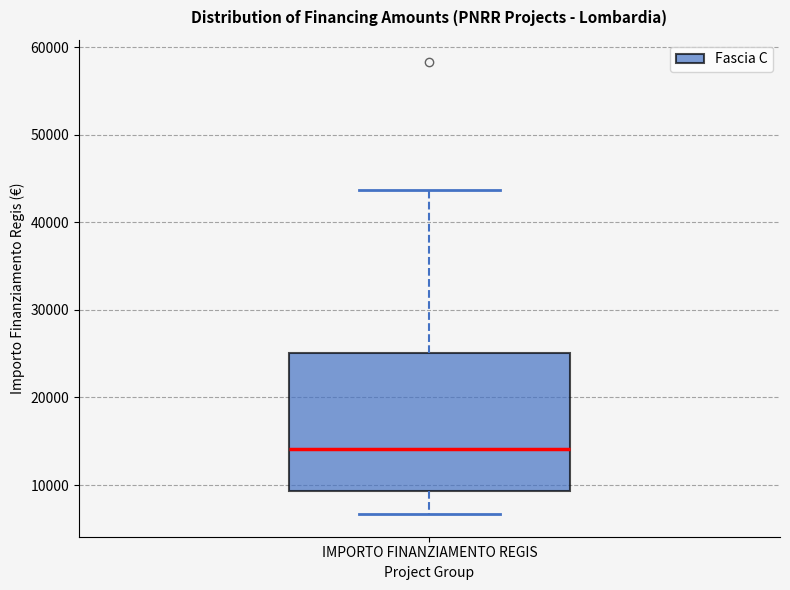

Transcribe this box plot: give where the median line is, the range the box spans, and where the two whiskers end, as read against the y-axis. The values are not printed on the chart, so give them approximately, as read against the axis.

median 14000, box 9000 to 25000, whiskers 7000 to 44000